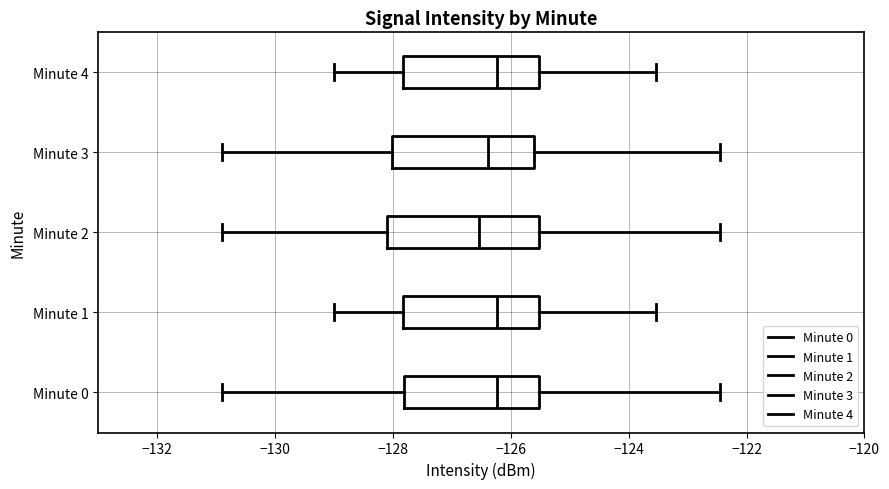

Reading bottom to top, read every box against the x-axis: the position of its median line, the range the box covers, and the ends of its whiskers. The values are not printed on the chart, so give them approximately, as read against the axis.

Minute 0: median -126.2, box -127.8 to -125.6, whiskers -131.0 to -122.4
Minute 1: median -126.2, box -127.8 to -125.6, whiskers -129.0 to -123.6
Minute 2: median -126.6, box -128.0 to -125.6, whiskers -131.0 to -122.4
Minute 3: median -126.4, box -128.0 to -125.6, whiskers -131.0 to -122.4
Minute 4: median -126.2, box -127.8 to -125.6, whiskers -129.0 to -123.6